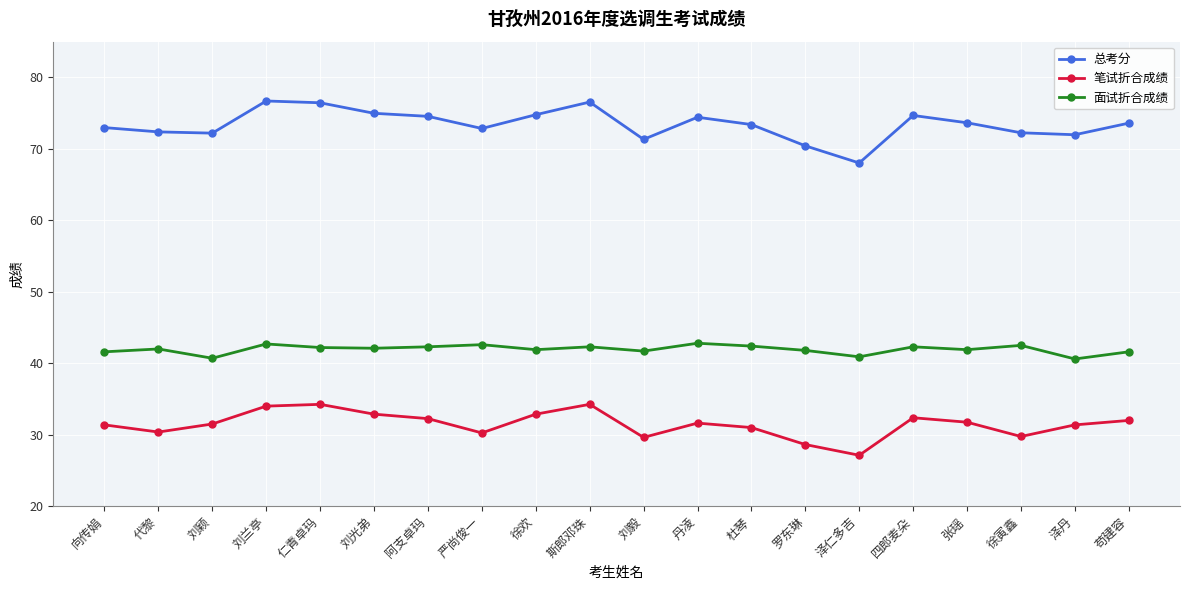

Which series has the largest total across all categories?

总考分